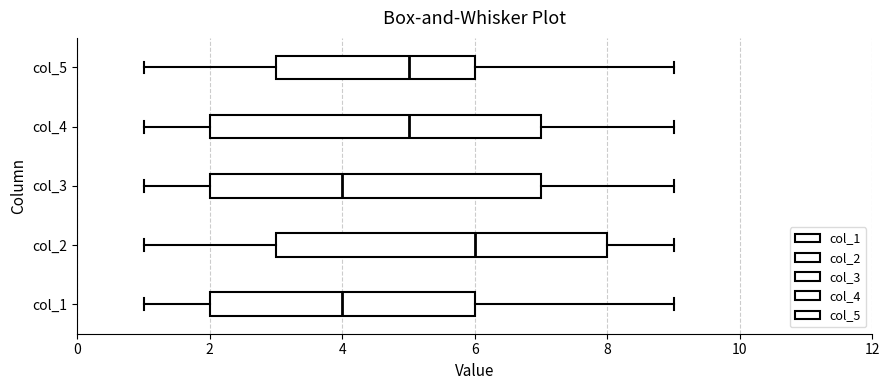

Reading bottom to top, transcribe this box plot: for each box, give where its median line is, the range the box spans, and where its two whiskers end, as read against the x-axis. The values are not printed on the chart, so give them approximately, as read against the axis.

col_1: median 4, box 2 to 6, whiskers 1 to 9
col_2: median 6, box 3 to 8, whiskers 1 to 9
col_3: median 4, box 2 to 7, whiskers 1 to 9
col_4: median 5, box 2 to 7, whiskers 1 to 9
col_5: median 5, box 3 to 6, whiskers 1 to 9